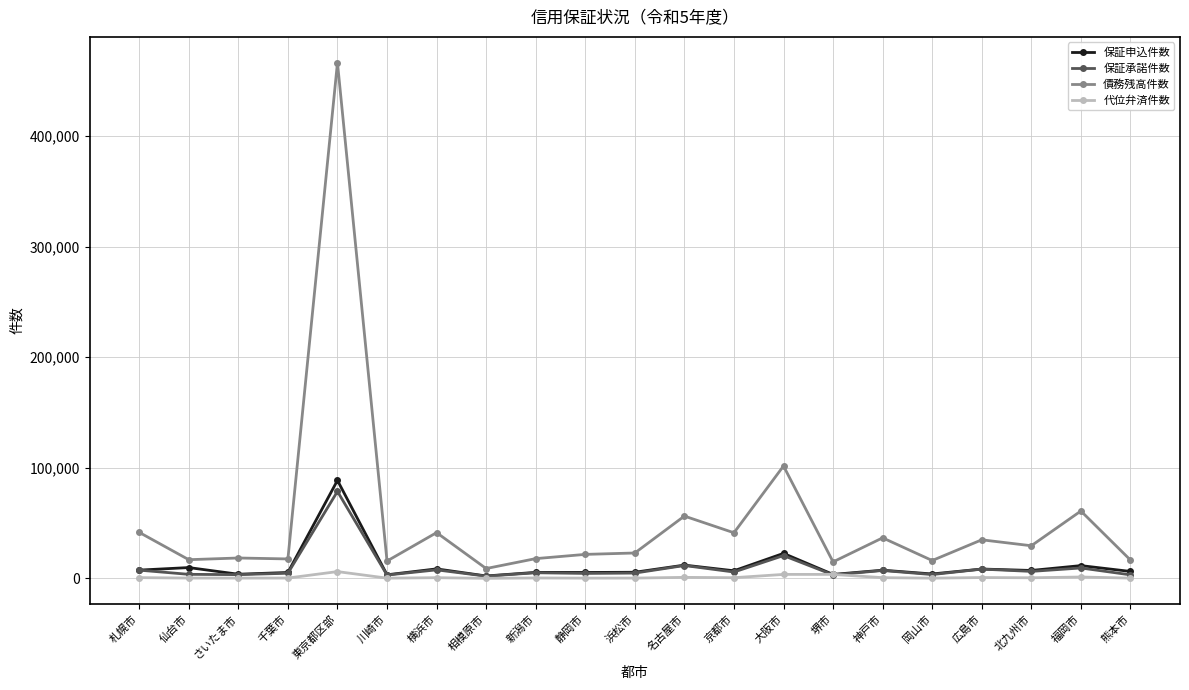

Is it true that 保証承諾件数 equals 4842 at 浜松市?

True